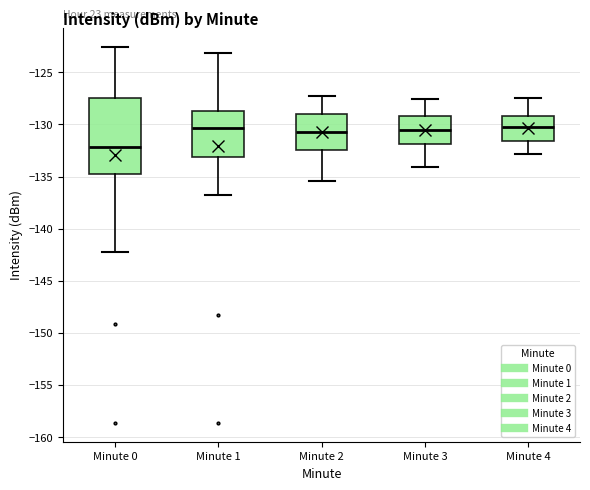

Reading left to right, transcribe this box plot: for each box, give where its median line is, the range the box spans, and where its two whiskers end, as read against the y-axis. The values are not printed on the chart, so give them approximately, as read against the axis.

Minute 0: median -132.0, box -135.0 to -127.5, whiskers -142.0 to -122.5
Minute 1: median -130.5, box -133.0 to -128.5, whiskers -137.0 to -123.0
Minute 2: median -130.5, box -132.5 to -129.0, whiskers -135.5 to -127.5
Minute 3: median -130.5, box -132.0 to -129.0, whiskers -134.0 to -127.5
Minute 4: median -130.0, box -131.5 to -129.0, whiskers -133.0 to -127.5